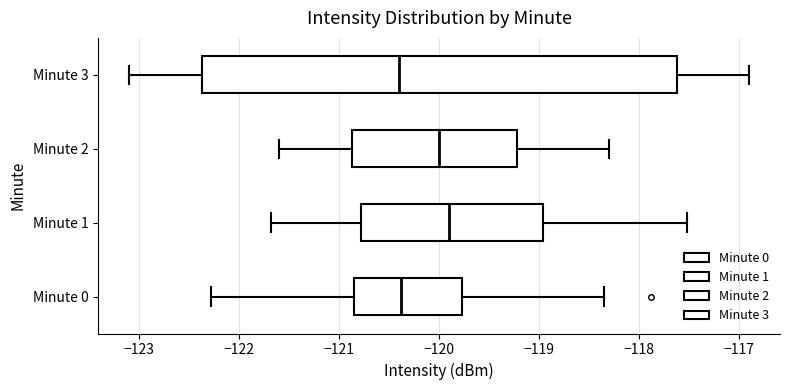

Comparing the boxes themselves (not the whiskers), which one is the widest?

Minute 3